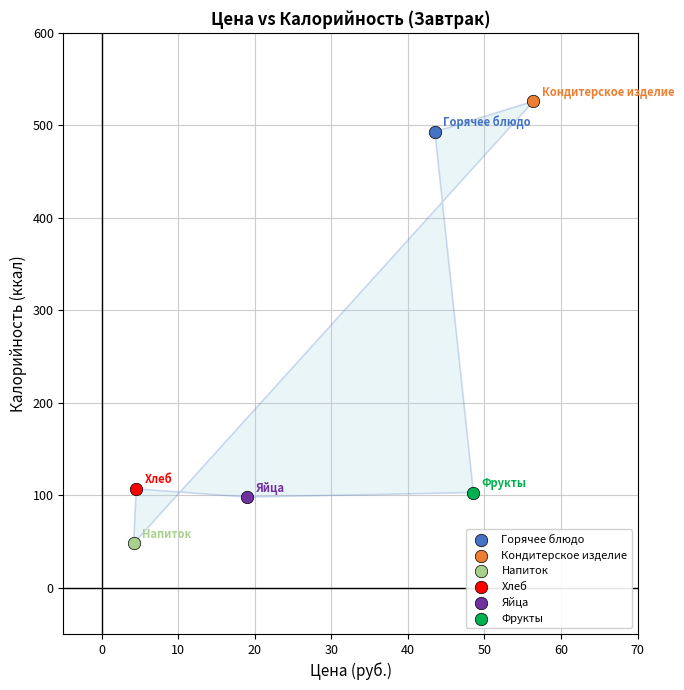

Which series contains the highest Y value?

Кондитерское изделие